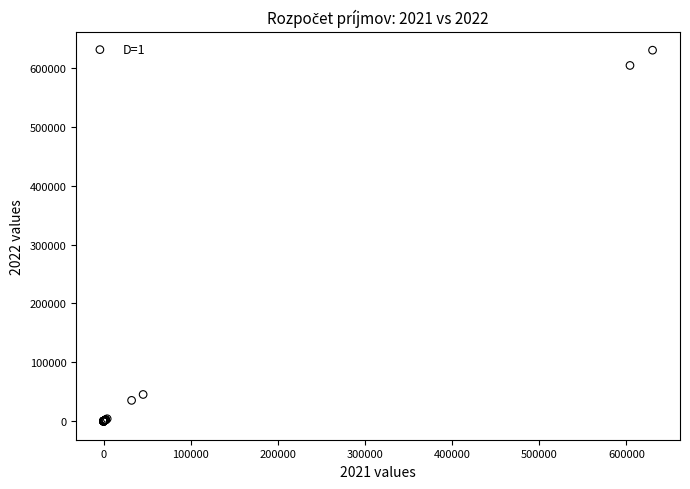

What Y value in the scatter plot is closest to 315032?

45360